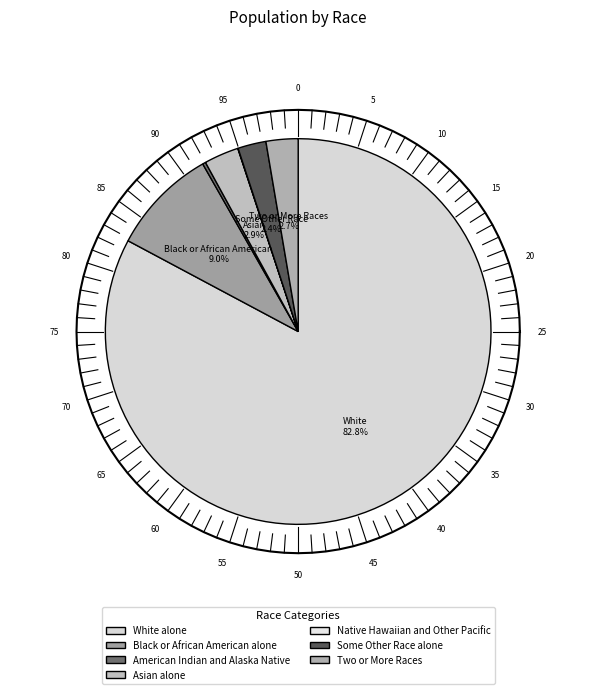

What is the largest slice in the pie chart?

White alone